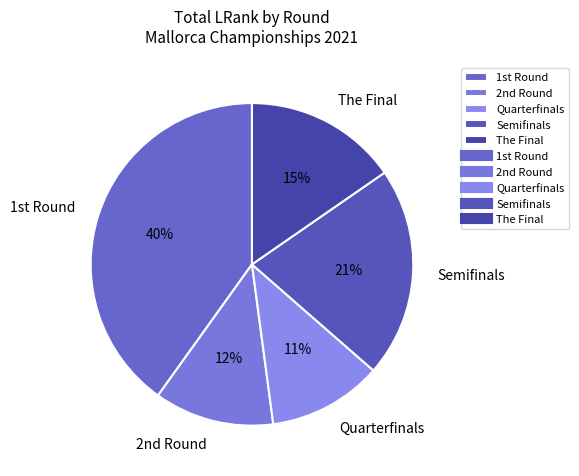

How many segments does this pie chart have?

5